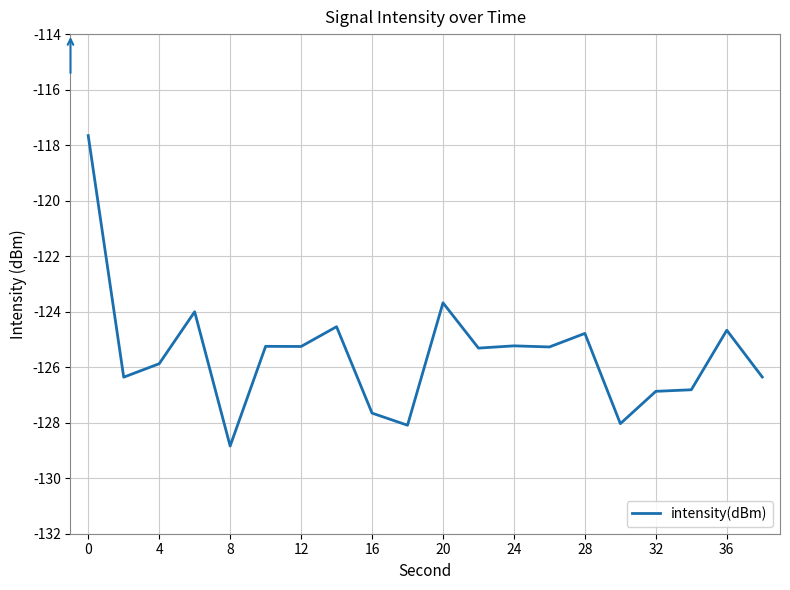

True or false: the data has more than 0 interior local peaks.

True